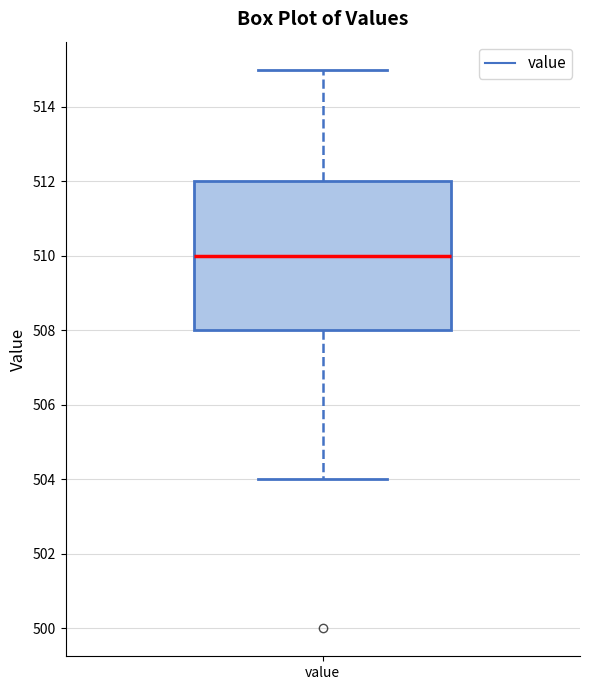

Where is the lower edge of the box for value on the y-axis? The values are not printed on the chart, so give them approximately, as read against the axis.

508